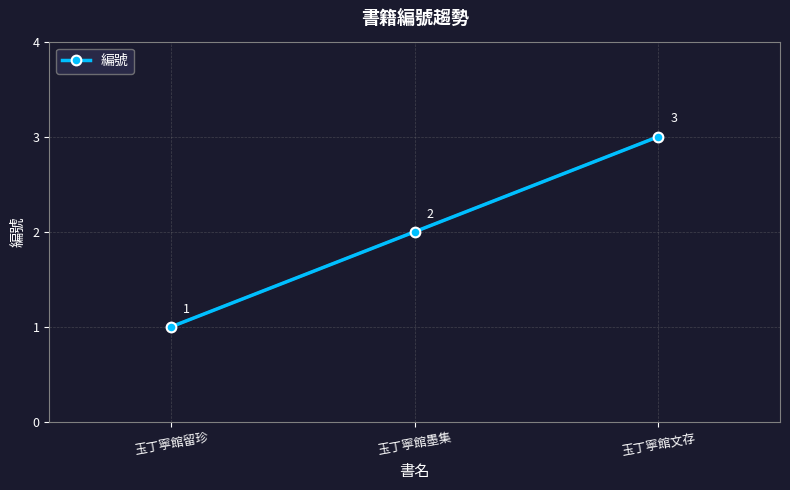

Between 玉丁寧館墨集 and 玉丁寧館文存, which is larger?

玉丁寧館文存